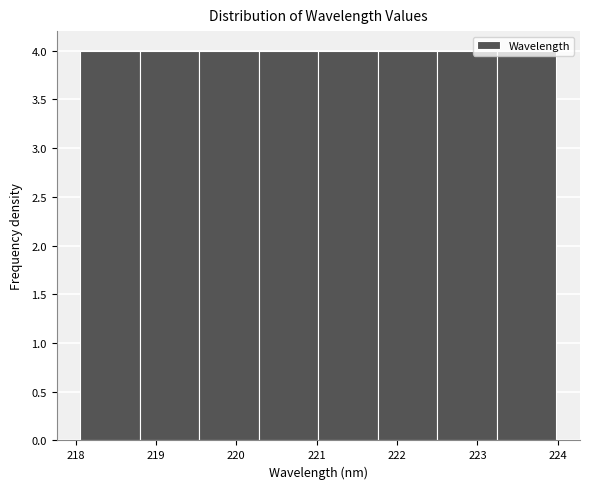

Reading left to right, transcribe this chart: for each bar, give the range it covers on the x-axis and its height. Neither the bar edges nor the heights are printed on the chart, so give them approximately, as read against the axes.

218.1 to 218.8: 4
218.8 to 219.5: 4
219.5 to 220.3: 4
220.3 to 221.0: 4
221.0 to 221.8: 4
221.8 to 222.5: 4
222.5 to 223.2: 4
223.2 to 224.0: 4